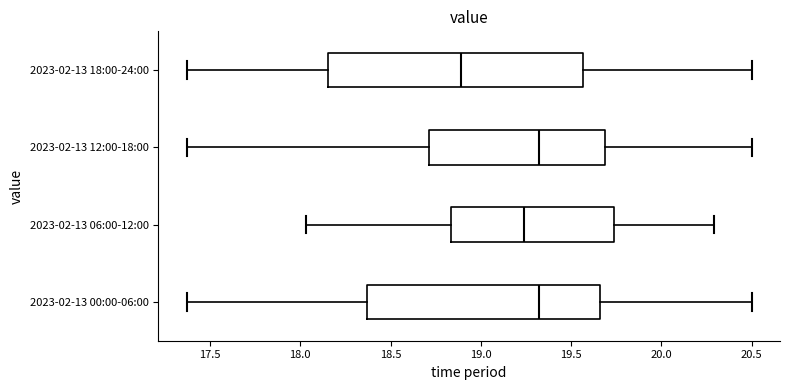

Comparing the boxes themselves (not the whiskers), which one is the widest?

2023-02-13 18:00-24:00